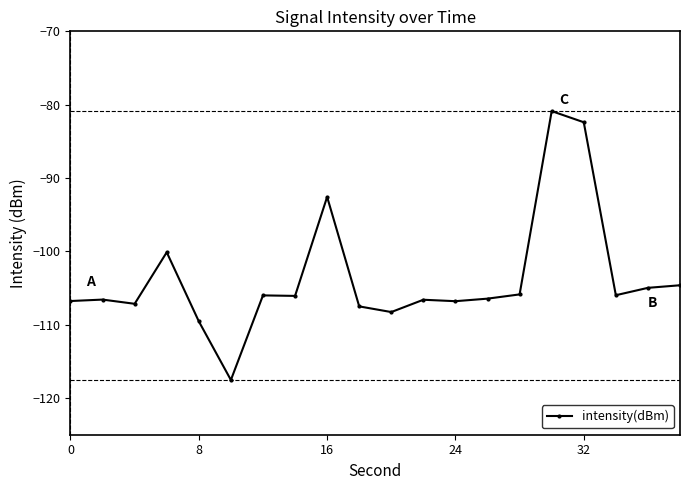

What is the difference between the second highest and minimum values?

35.1